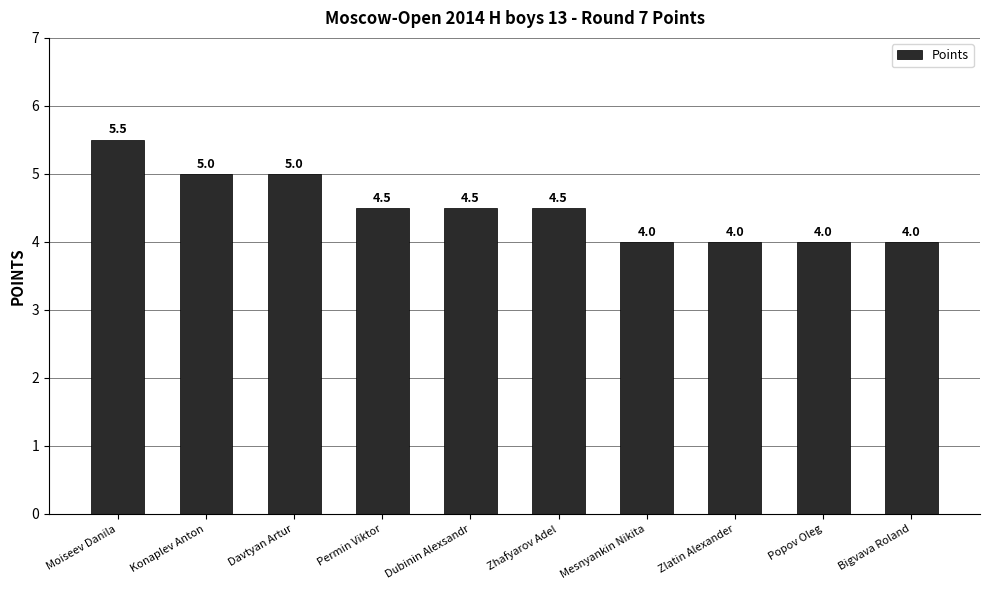

What is the label of the 7th bar from the left?

Mesnyankin Nikita